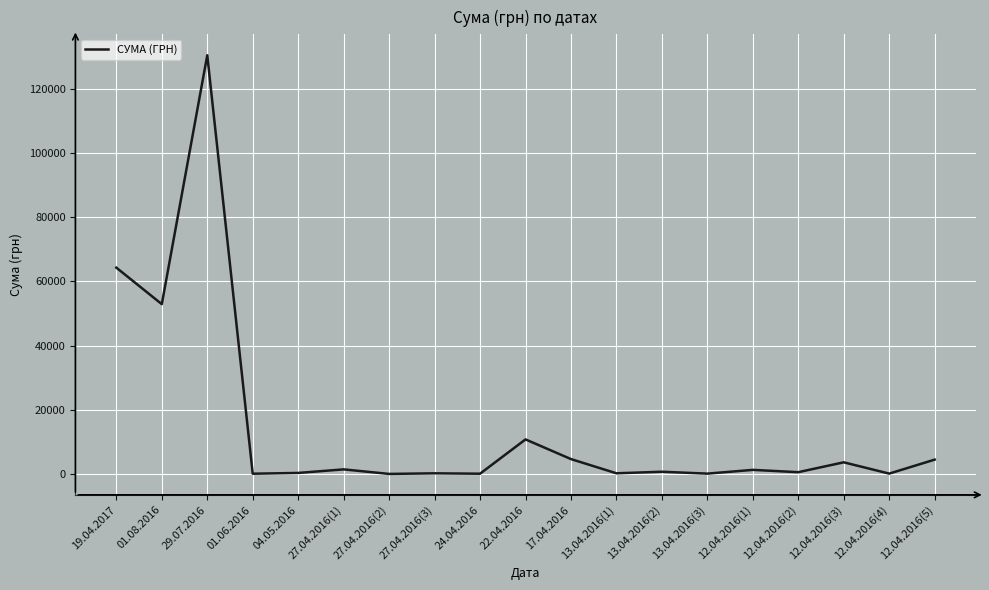

What is the average value?

14617.7